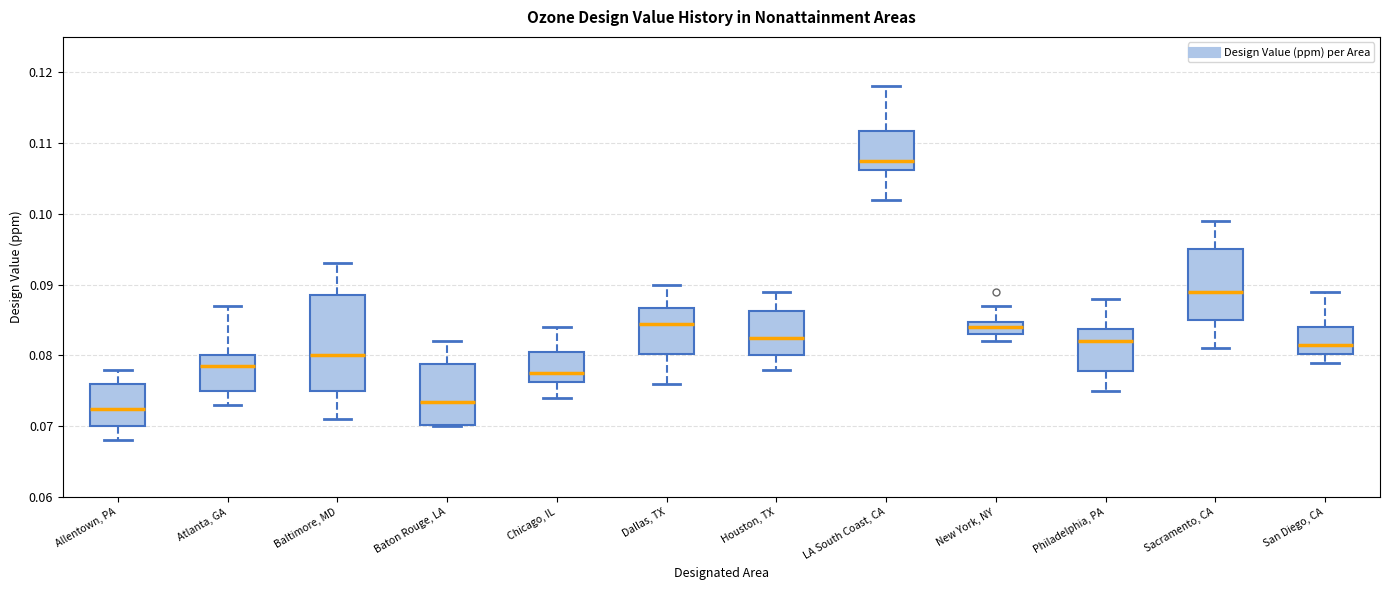

Which box has the lowest median line?

Allentown, PA